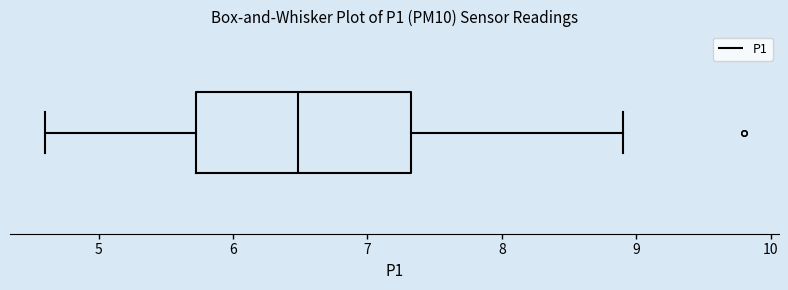

Read this box plot against the x-axis: the position of the median line, the range covered by the box, and the ends of both whiskers. The values are not printed on the chart, so give them approximately, as read against the axis.

median 6.5, box 5.7 to 7.3, whiskers 4.6 to 8.9